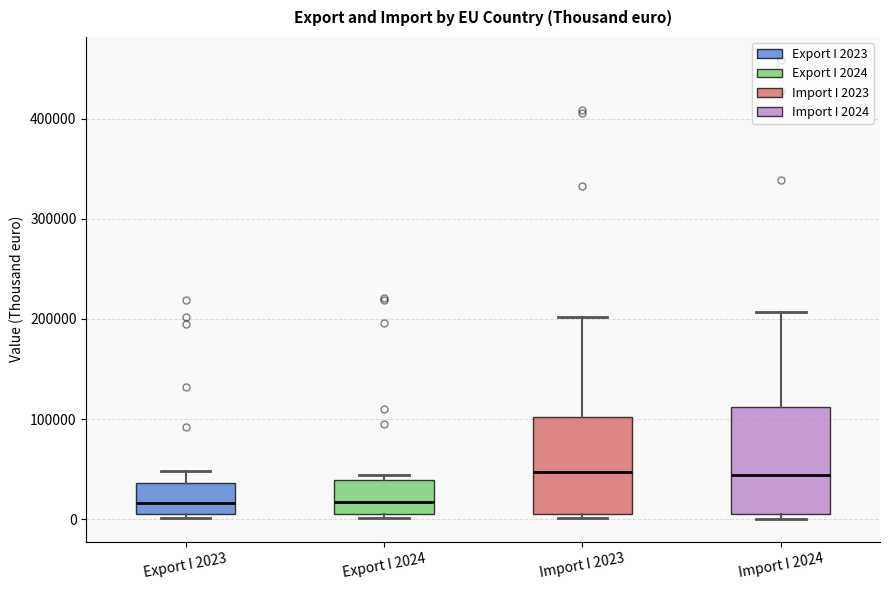

Where is the lower edge of the box for Import I 2023 on the y-axis? The values are not printed on the chart, so give them approximately, as read against the axis.

0